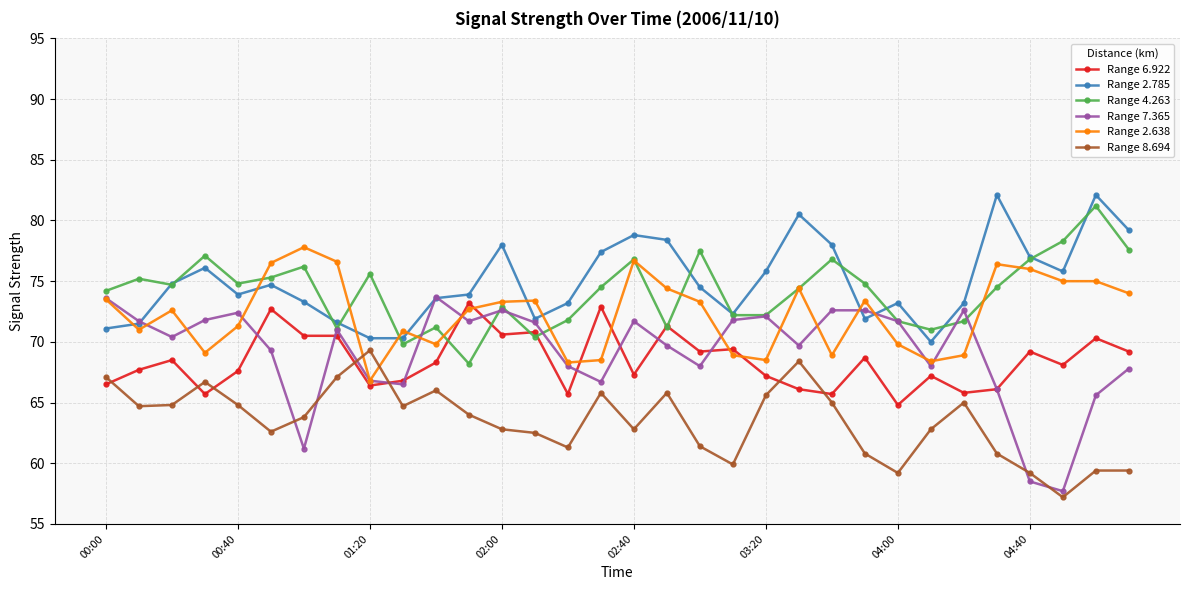

What is the value of the Range 8.694 point at the 17th from the left?

62.8